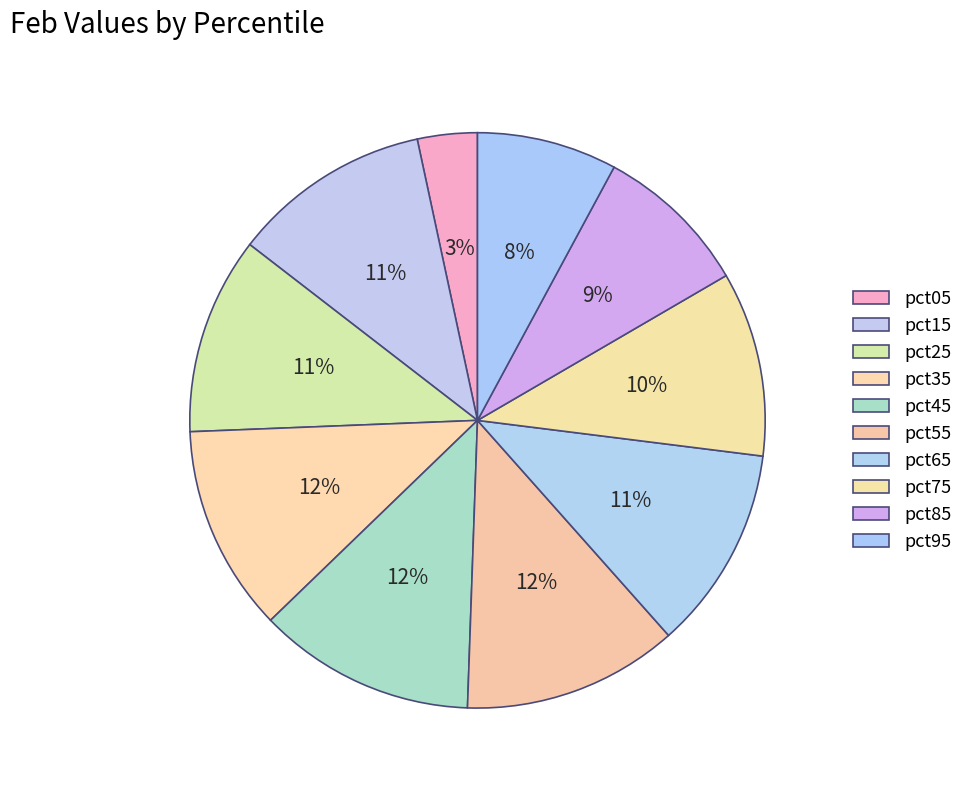

Count the number of slices in the pie.

10